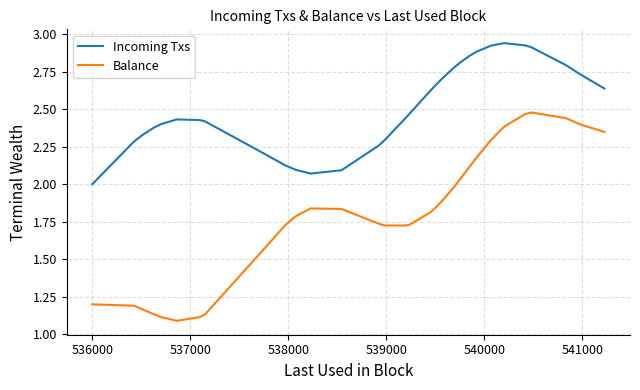

Rank the series by their average value, from highest to lowest.

Incoming Txs, Balance